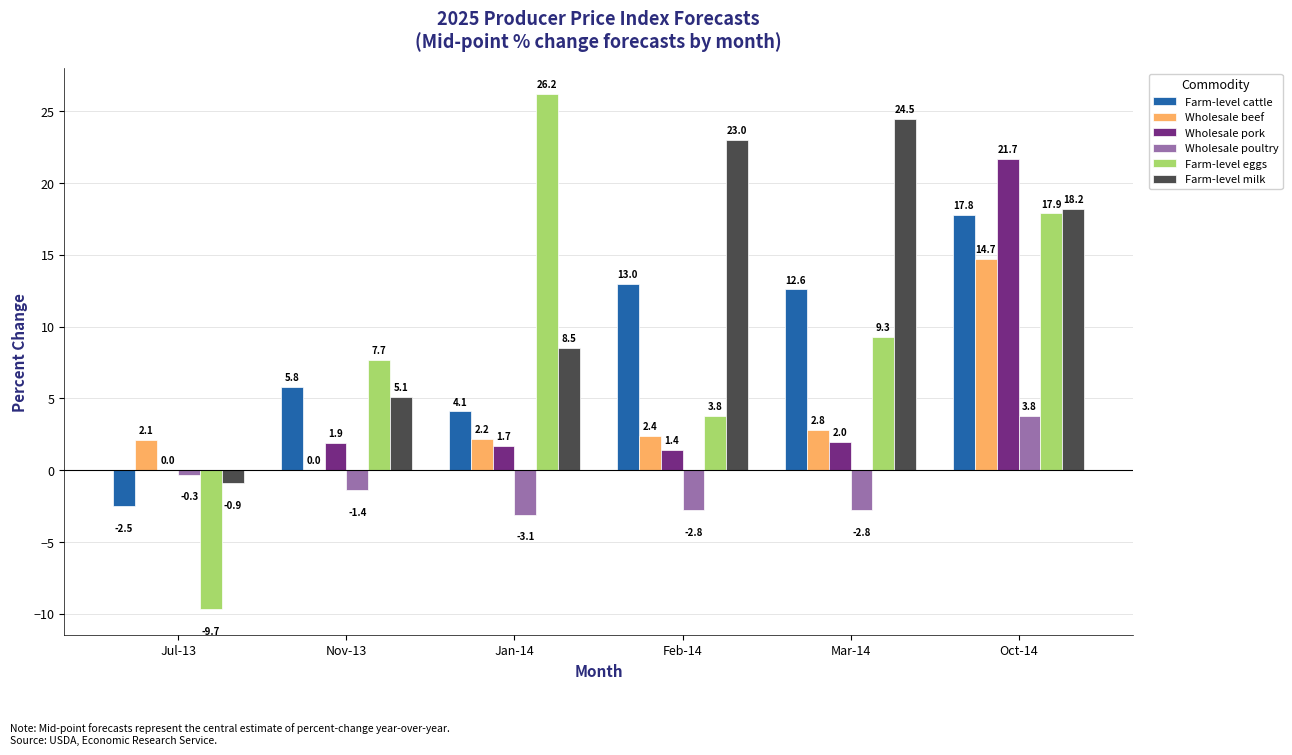

Where is Wholesale poultry nearest to the value 0?

Jul-13